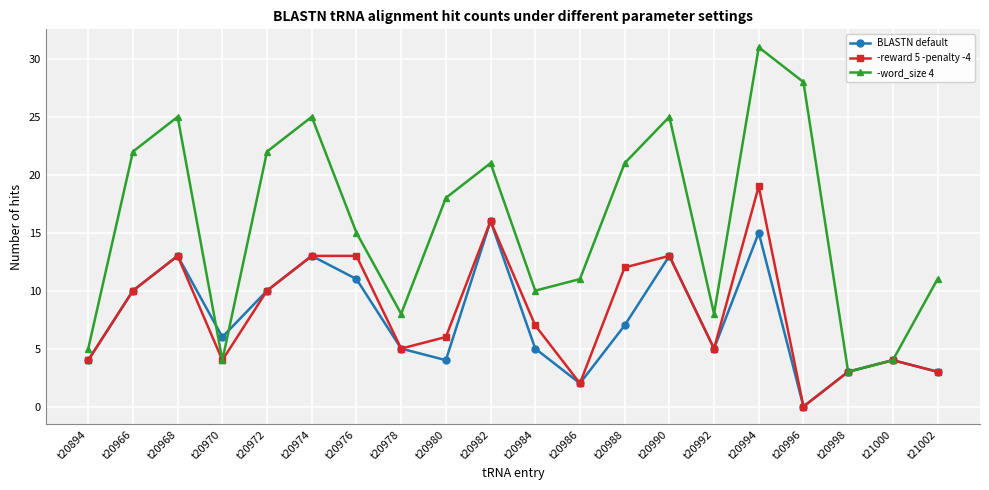

At which category does -reward 5 -penalty -4 reach its first local peak?

t20968